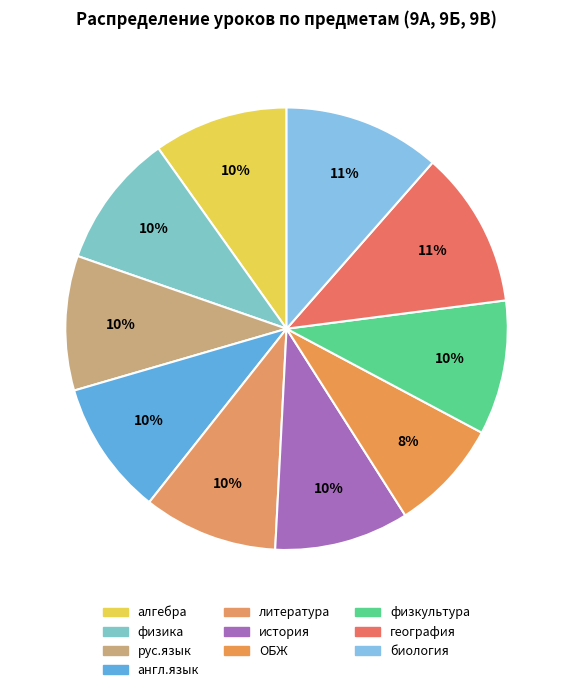

What is the largest slice in the pie chart?

география